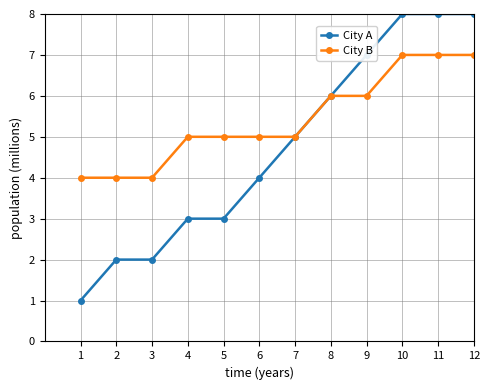

What is the spread (max minus min) of values at 2?

2